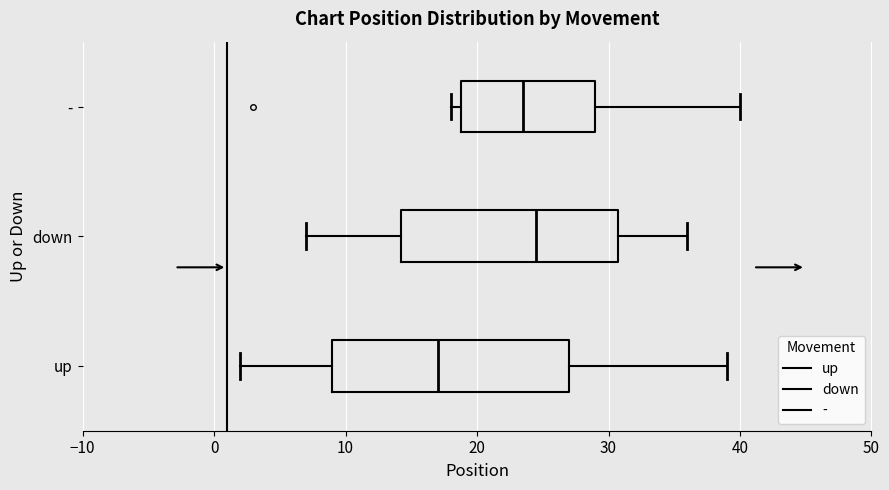

Reading bottom to top, transcribe this box plot: for each box, give where its median line is, the range the box spans, and where its two whiskers end, as read against the x-axis. The values are not printed on the chart, so give them approximately, as read against the axis.

up: median 17, box 9 to 27, whiskers 2 to 39
down: median 25, box 14 to 31, whiskers 7 to 36
-: median 24, box 19 to 29, whiskers 18 to 40